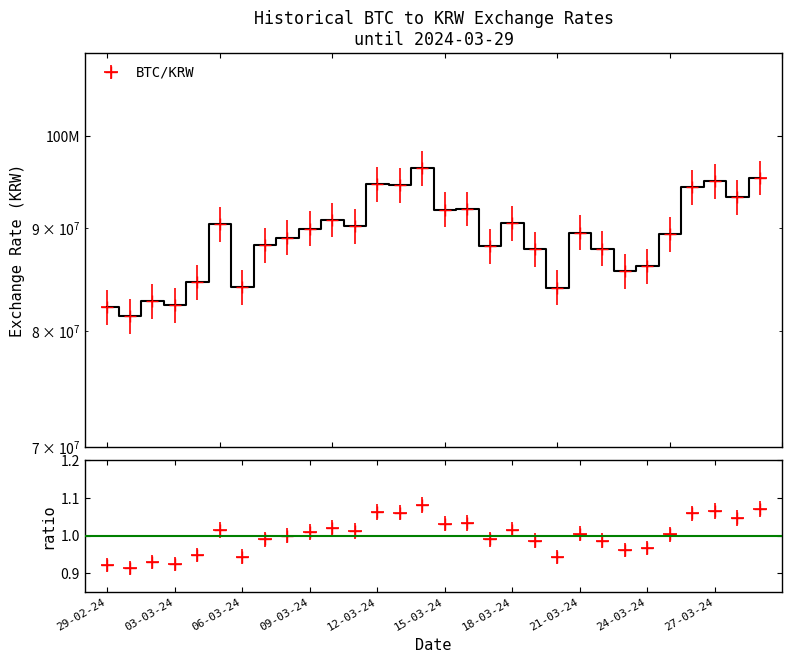

Where is the first local minimum?

01-03-24